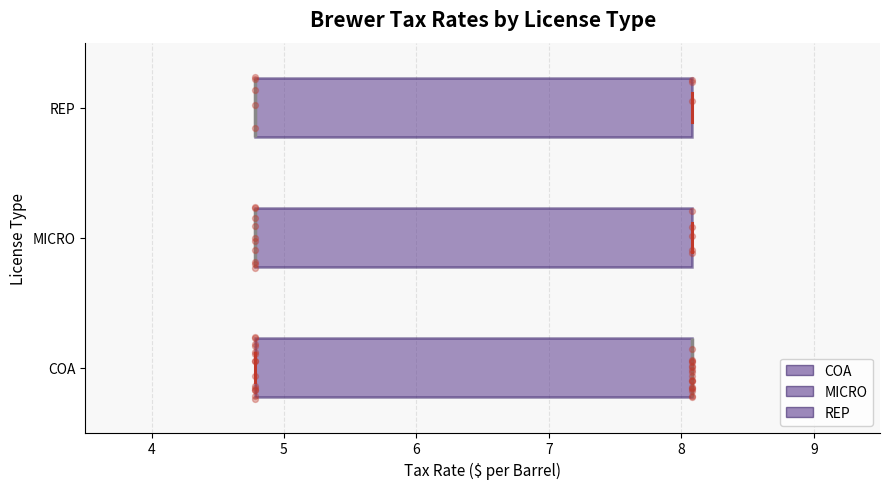

Where is the left edge of the box for REP on the x-axis? The values are not printed on the chart, so give them approximately, as read against the axis.

4.8